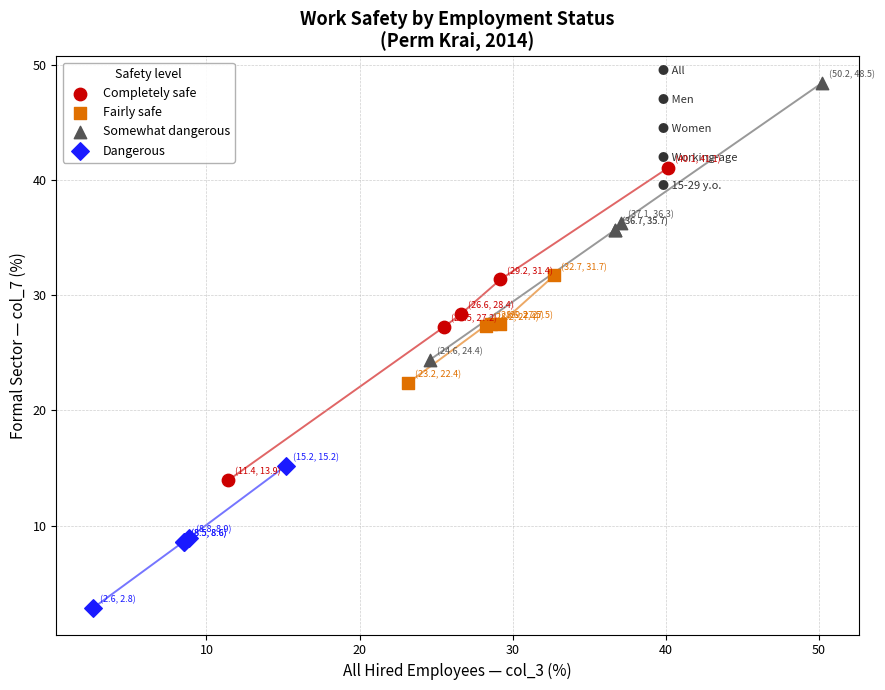

Which series contains the lowest Y value?

Dangerous